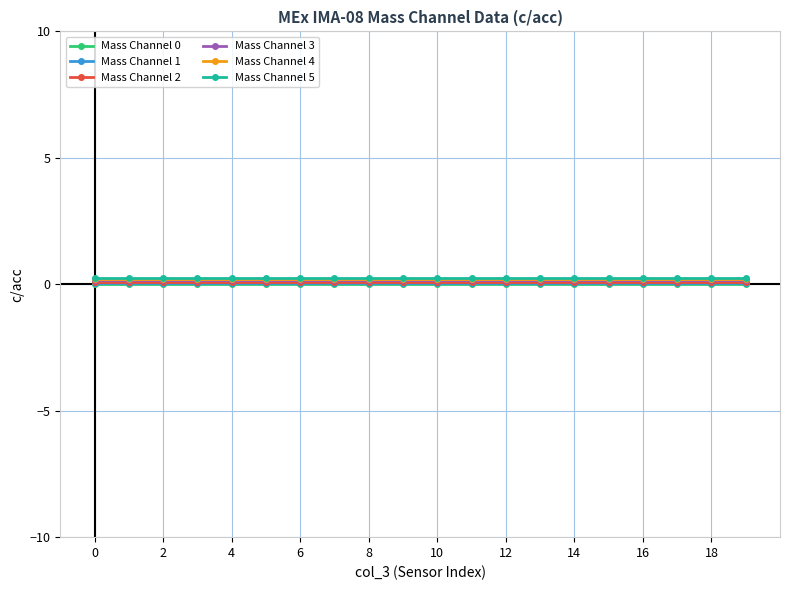

What are all the series names shown in the legend?

Mass Channel 0, Mass Channel 1, Mass Channel 2, Mass Channel 3, Mass Channel 4, Mass Channel 5